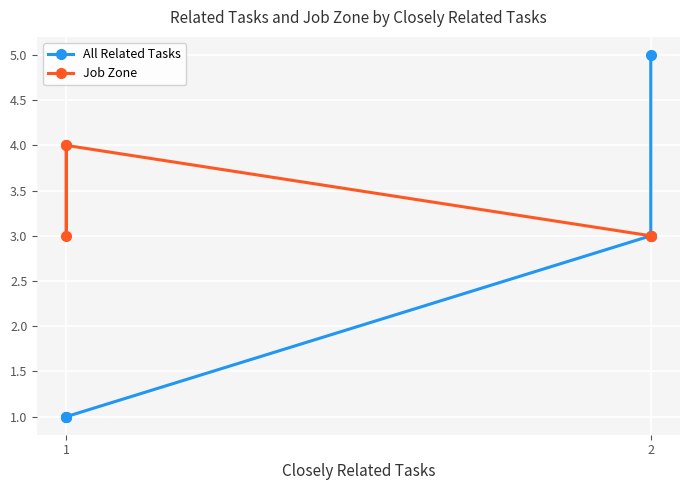

What is the value of the All Related Tasks point at the 1st from the left?

1